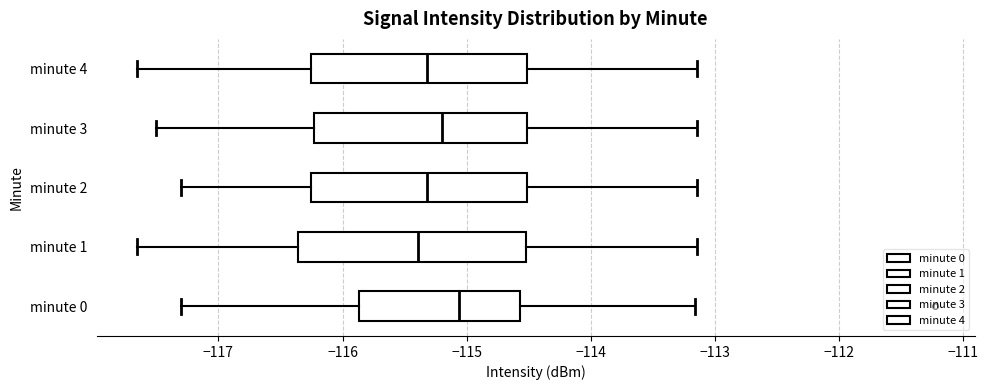

Which box's median line is the furthest to the right?

minute 0